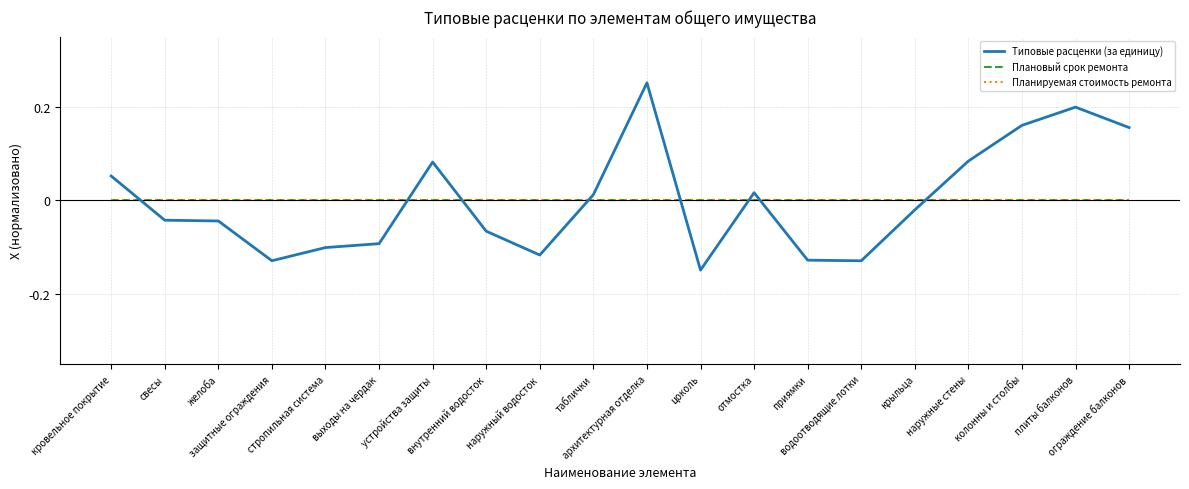

At which label does Типовые расценки (за единицу) reach its peak?

архитектурная отделка